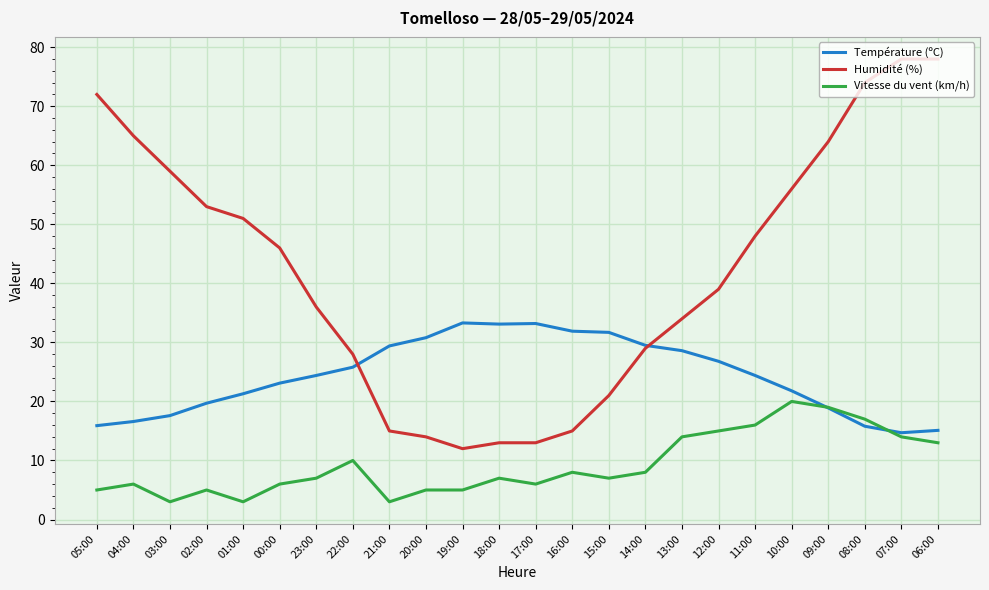

What is the approximate value of Humidité (%) at 21:00?

15.0